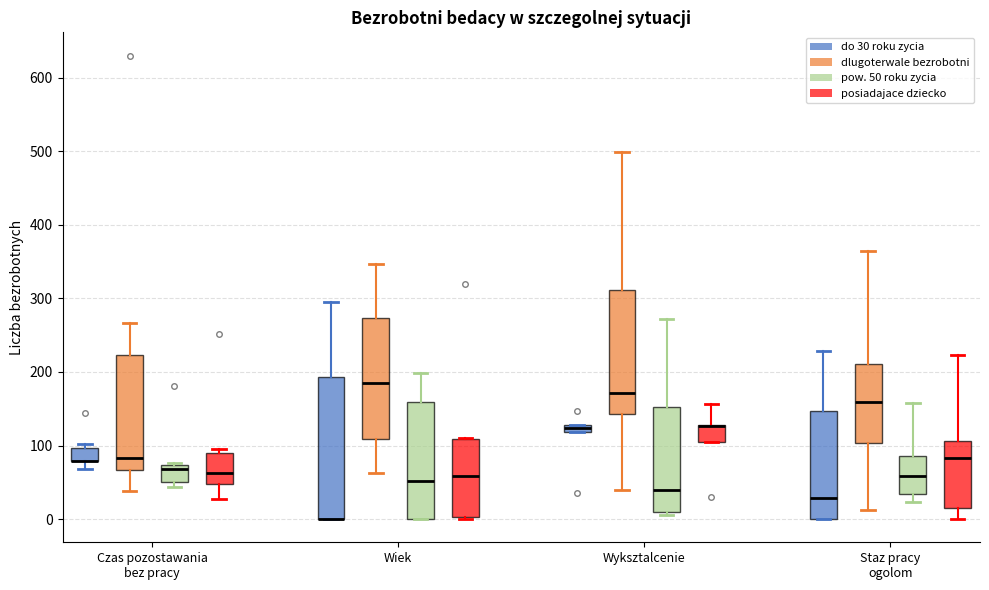

Where is the upper edge of the box for Wyksztalcenie (pow. 50 roku zycia) on the y-axis? The values are not printed on the chart, so give them approximately, as read against the axis.

150